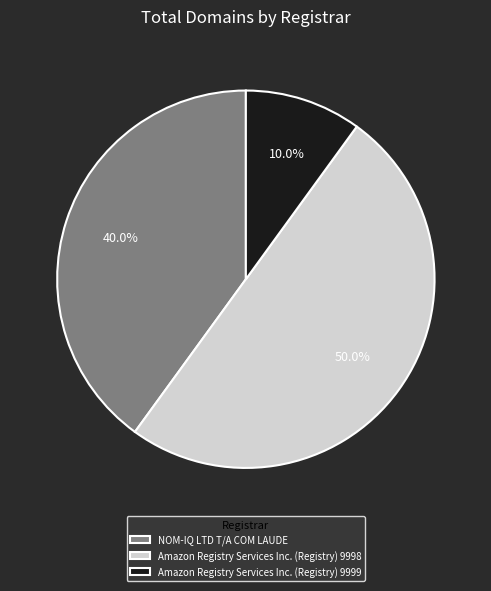

What percentage is the NOM-IQ LTD T/A COM LAUDE slice, to the nearest percent?

40%